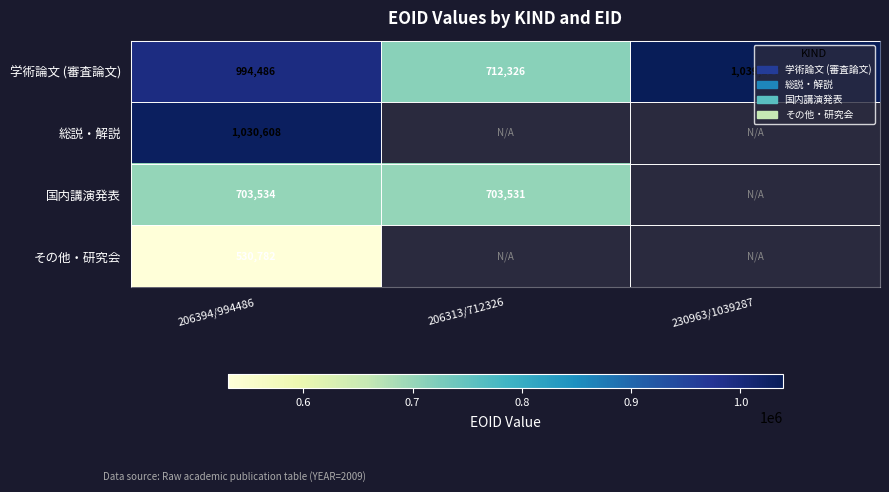

True or false: 学術論文 (審査論文) has a value of 397465 at 206313/712326.

False